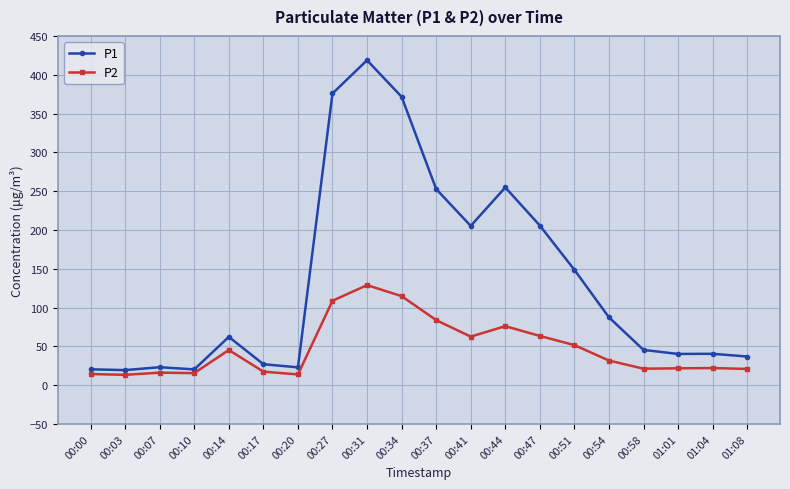

What is the lowest value of the P1 series?

19.4